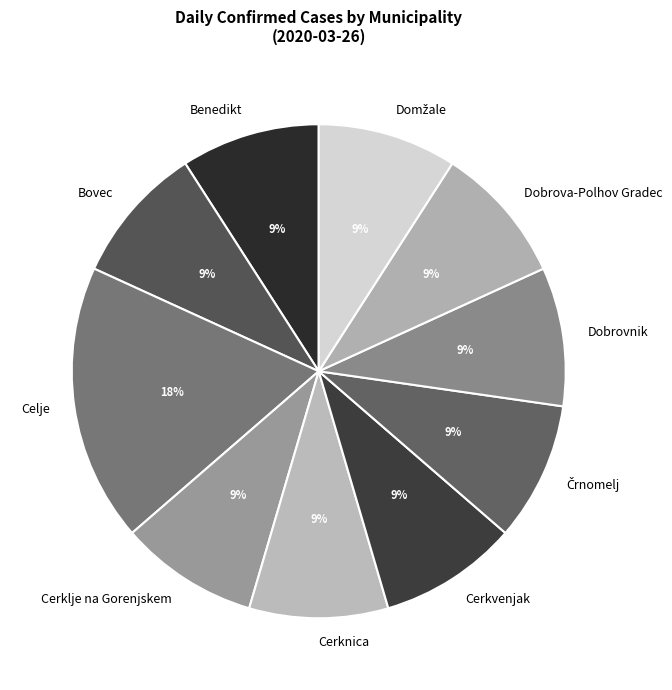

The Benedikt slice represents 1% of the pie. True or false?

False